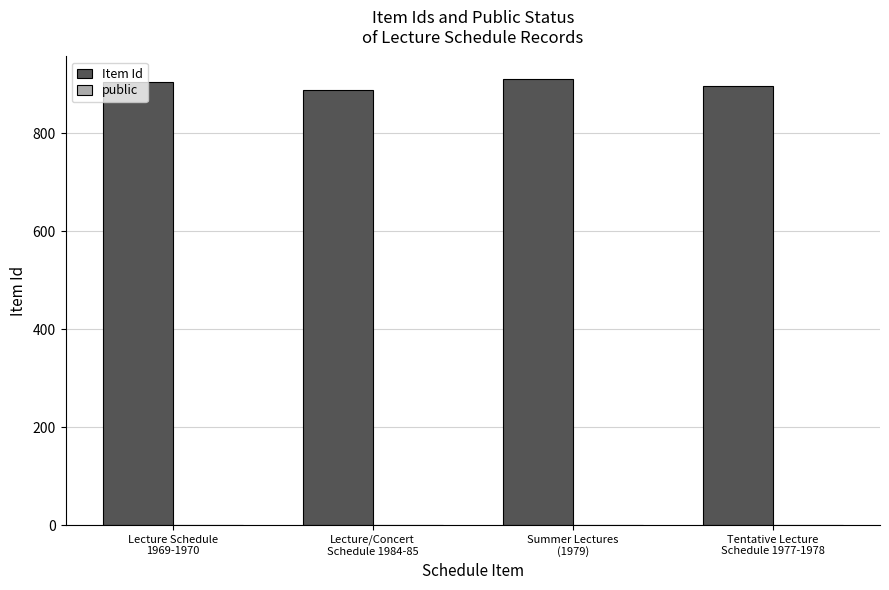

How many categories are shown in the chart?

4